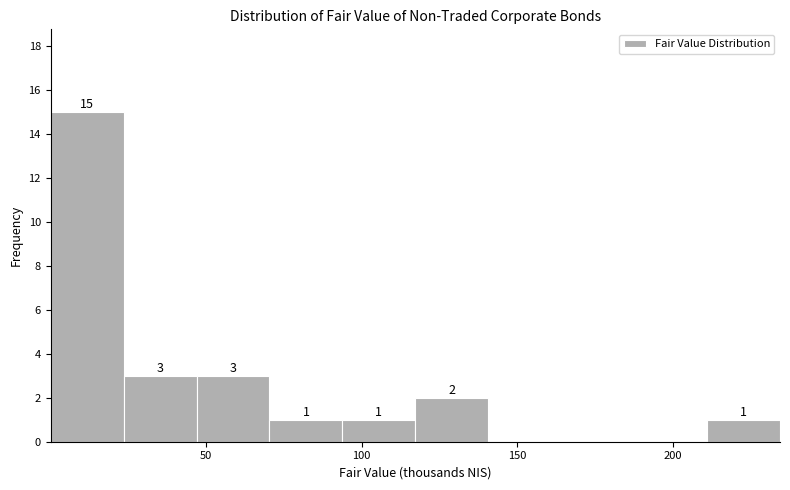

Over which range of the x-axis is the bar tallest?

0 to 25